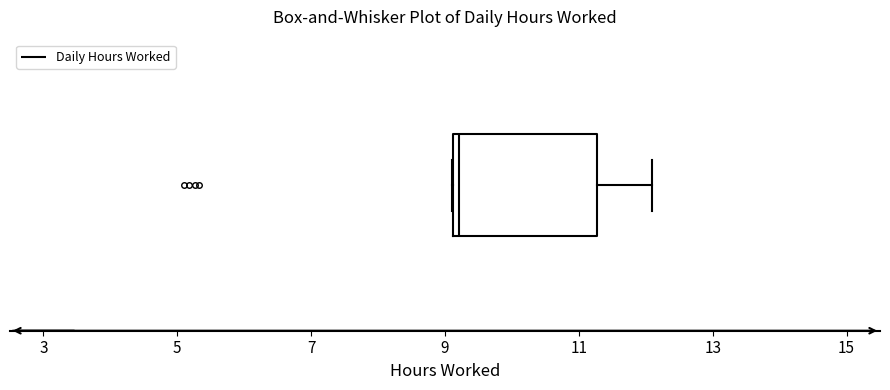

Read this box plot against the x-axis: the position of the median line, the range covered by the box, and the ends of both whiskers. The values are not printed on the chart, so give them approximately, as read against the axis.

median 9.2 (just right of the box's left edge), box 9.2 to 11.2, whiskers 9.2 to 12.2